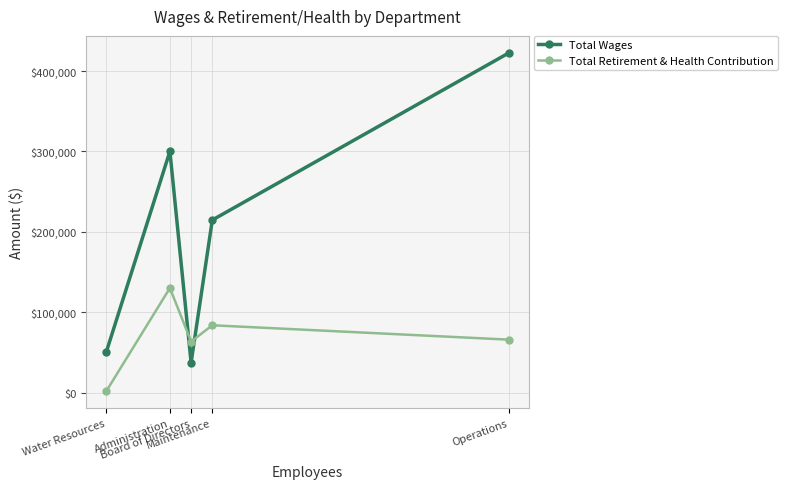

Read the Total Retirement & Health Contribution value at Water Resources.

1901